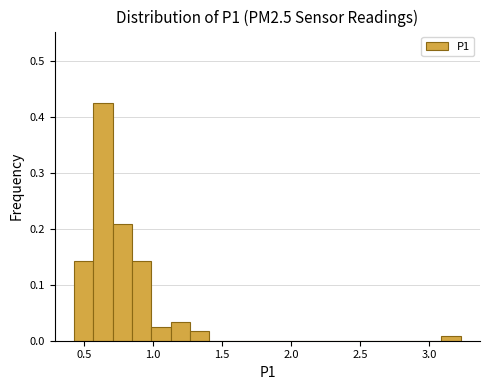

Read against the x-axis, roughly where is the centre of the tallest bar?

0.65